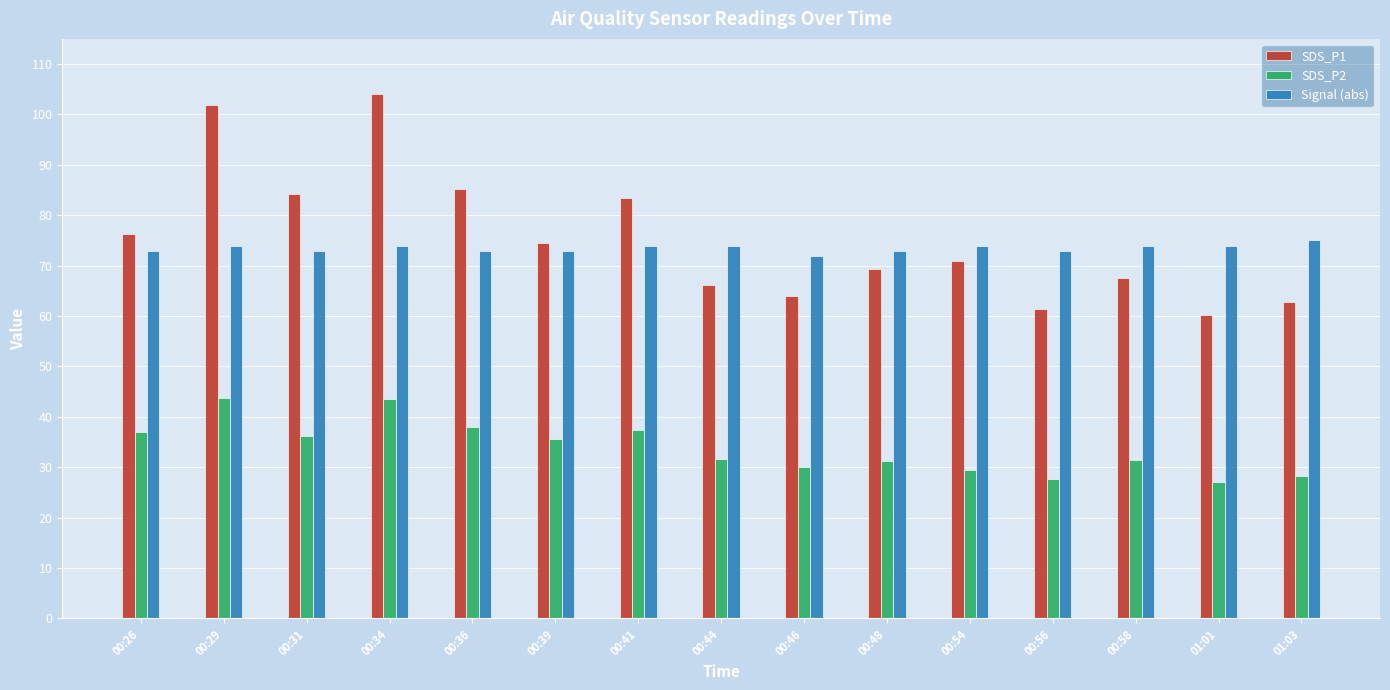

What is the difference between the second highest and minimum values in the SDS_P2 series?

16.4